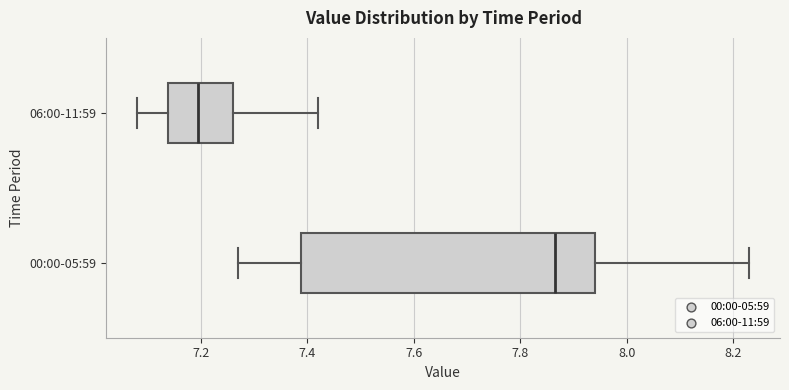

Where is the left edge of the box for 06:00-11:59 on the x-axis? The values are not printed on the chart, so give them approximately, as read against the axis.

7.14